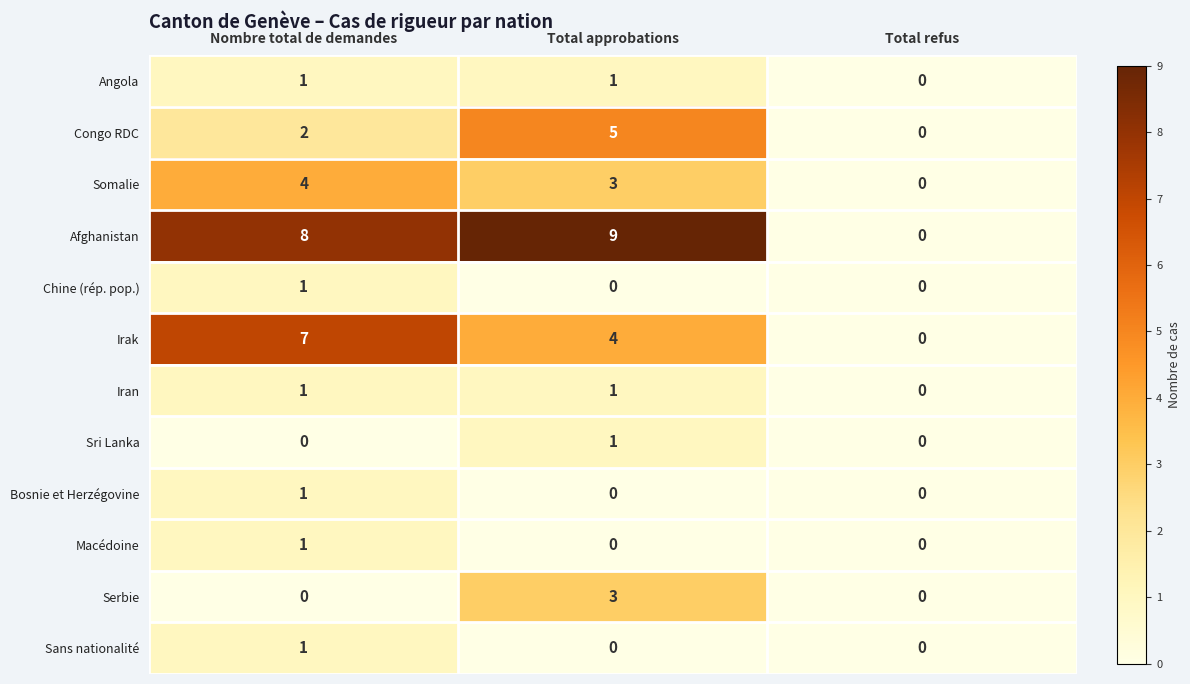

Which series has the widest spread of values?

Afghanistan